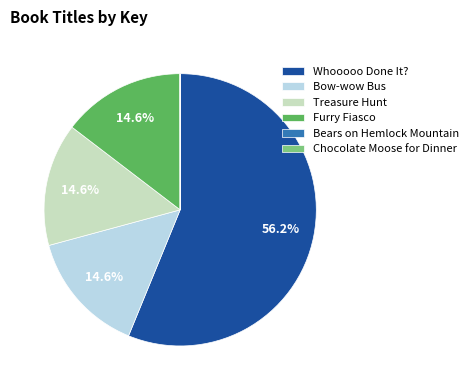

What portion of the pie excludes Treasure Hunt?

85.4%